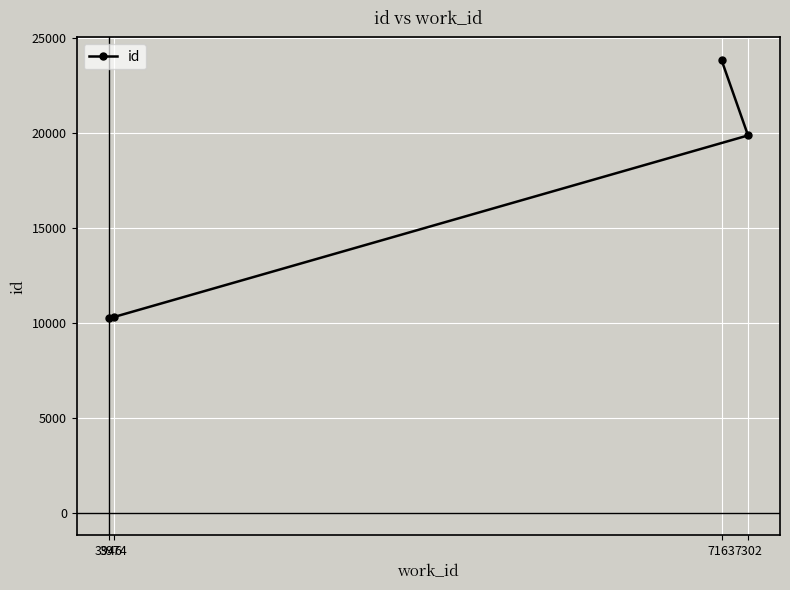

Reading left to right, list all the values displayed in this chart.

3946=10261	3974=10315	7302=19885	7163=23860